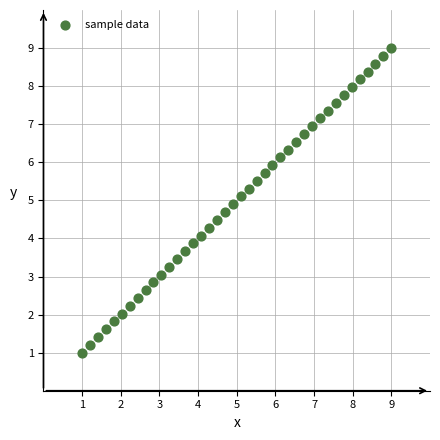

What is the range of X values (max minus min)?

8.0